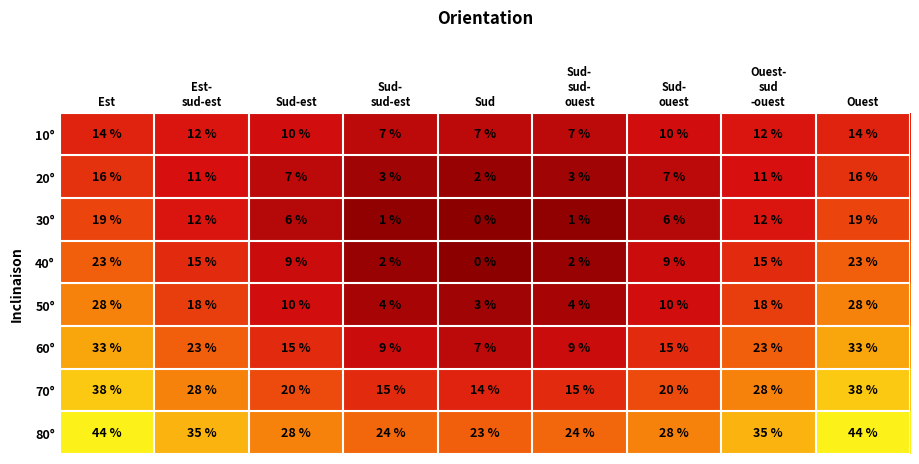

What is the difference between the second highest and second lowest values in the 80° series?

20